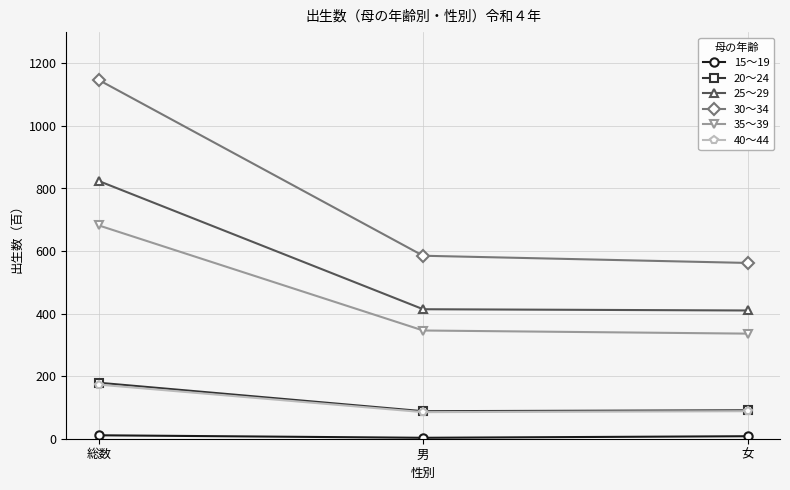

At which label is 35～39 closest to 509?

男